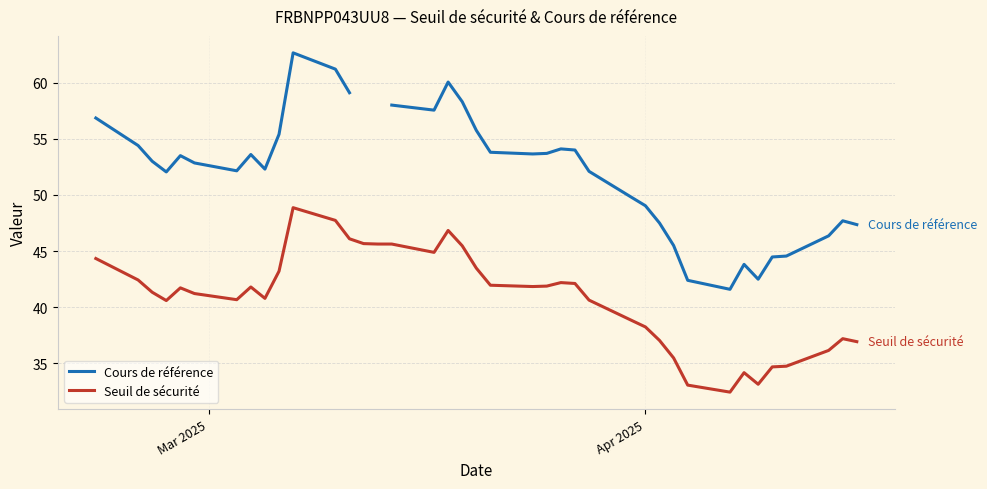

What is the lowest value of the Seuil de sécurité series?

32.4